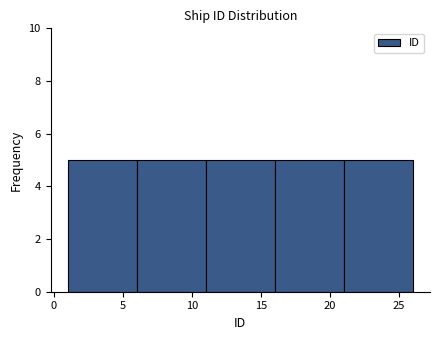

Reading left to right, list every bar in this chart as the range it spans on the x-axis followed by its height. The values are not printed on the chart, so give them approximately, as read against the axis.

1 to 6: 5
6 to 11: 5
11 to 16: 5
16 to 21: 5
21 to 26: 5